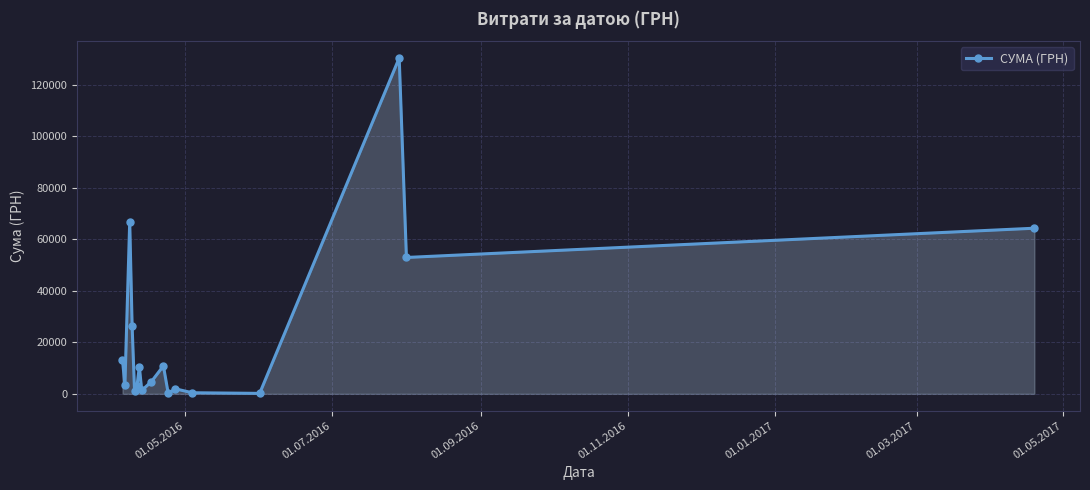

What is the value of the 7th point from the left?

10526.0